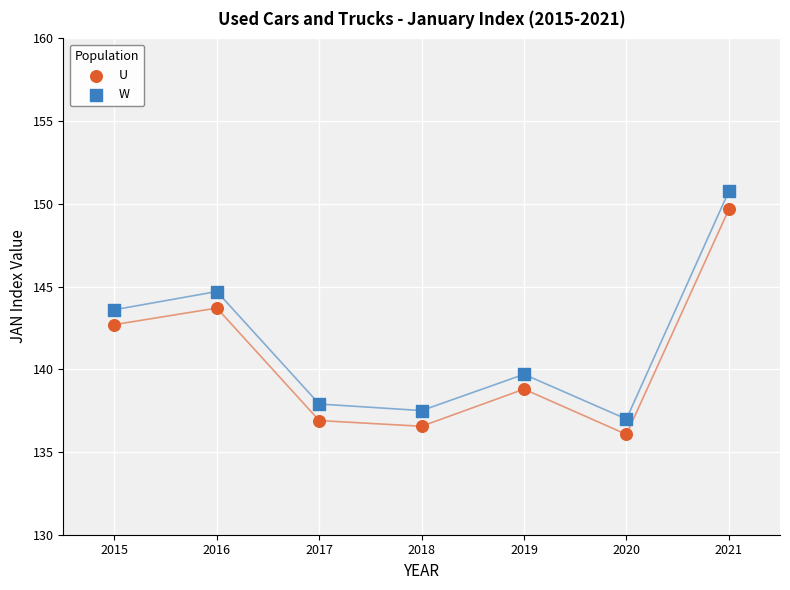

What is the X range (max minus min) for the scatter plot?

6.0